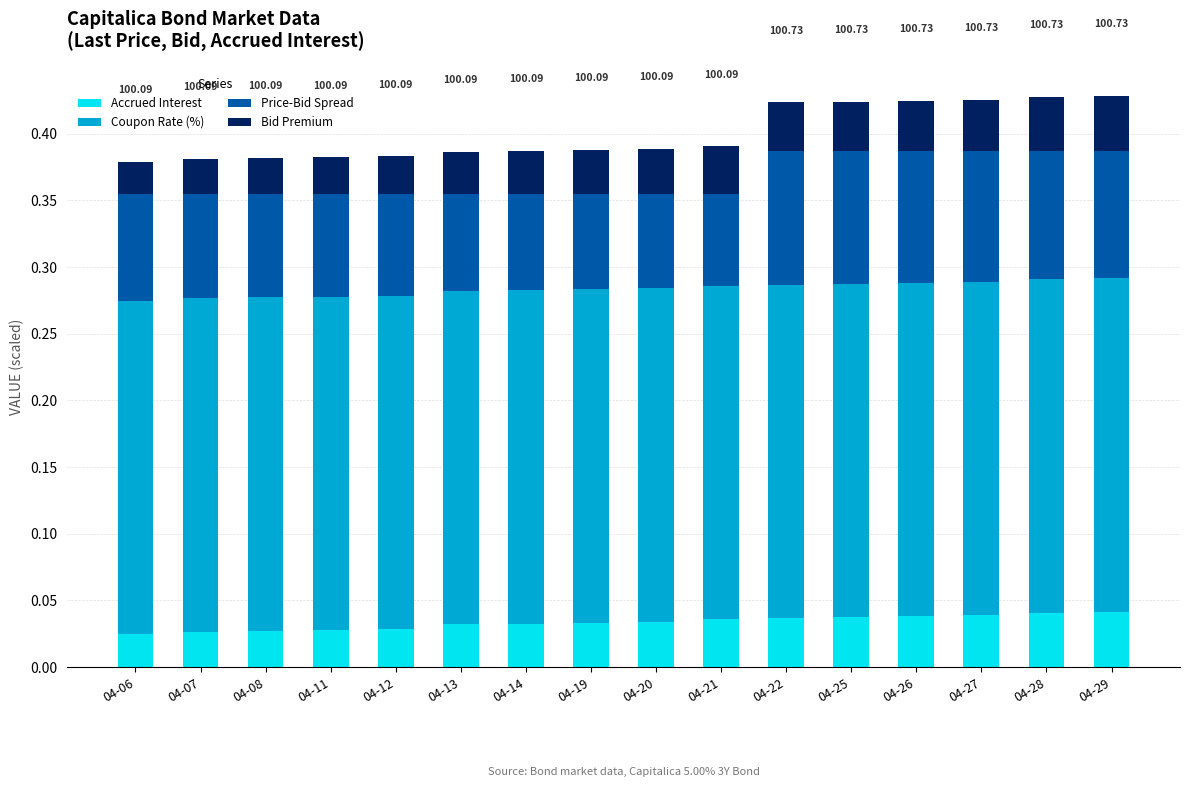

What is the total value across all series at 04-25?

0.4